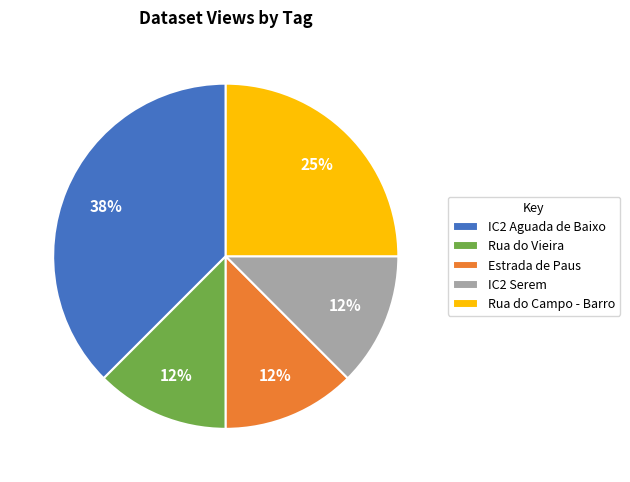

Between IC2 Aguada de Baixo and Rua do Vieira, which is larger?

IC2 Aguada de Baixo